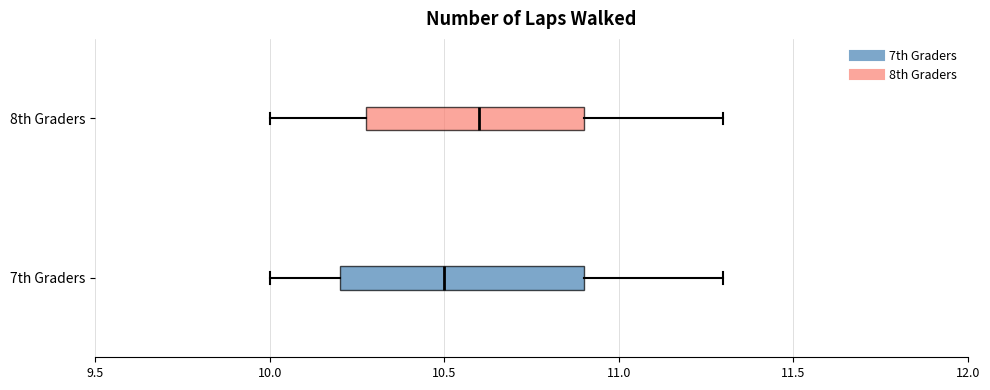

Reading bottom to top, read every box against the x-axis: the position of its median line, the range the box covers, and the ends of its whiskers. The values are not printed on the chart, so give them approximately, as read against the axis.

7th Graders: median 10.5, box 10.2 to 10.9, whiskers 10.0 to 11.3
8th Graders: median 10.6, box 10.3 to 10.9, whiskers 10.0 to 11.3